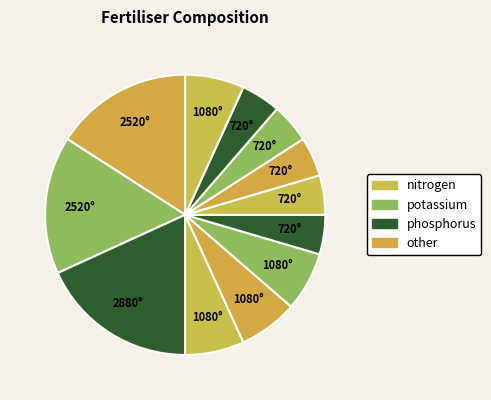

How many segments does this pie chart have?

12